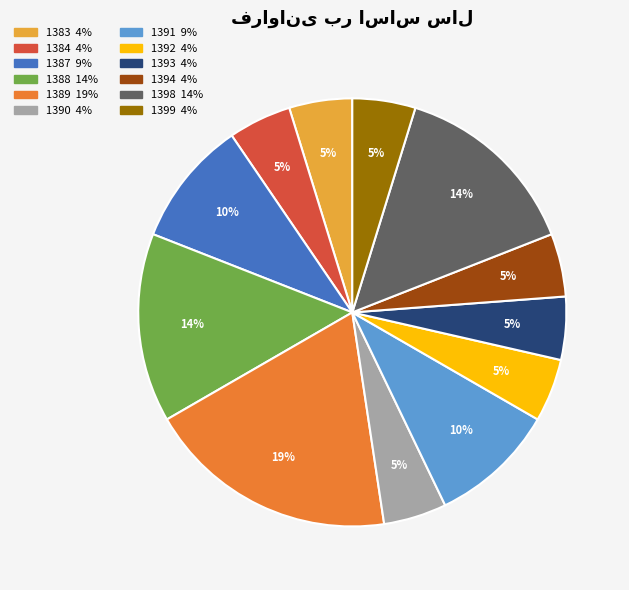

To the nearest percent, what is the combined percentage of 1388 and 1387?

24%